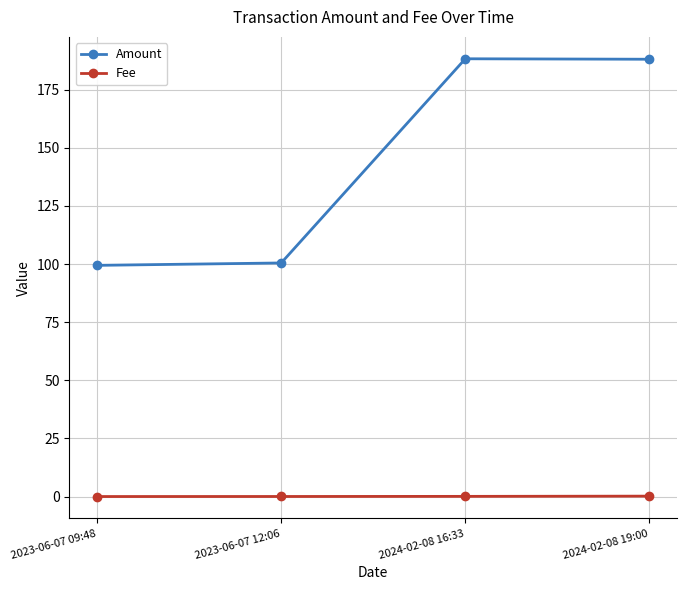

The value of Amount at 2023-06-07 09:48 is 59.5. True or false?

False